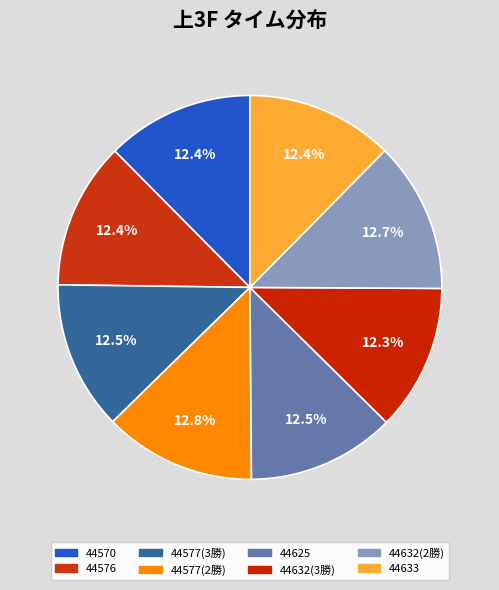

Does any single category account for the majority?

No